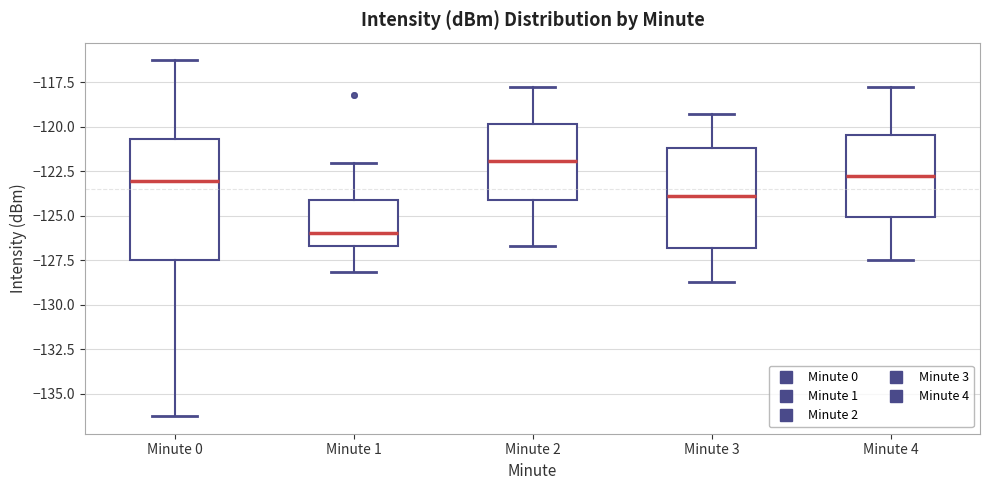

Which box's median line is the lowest?

Minute 1